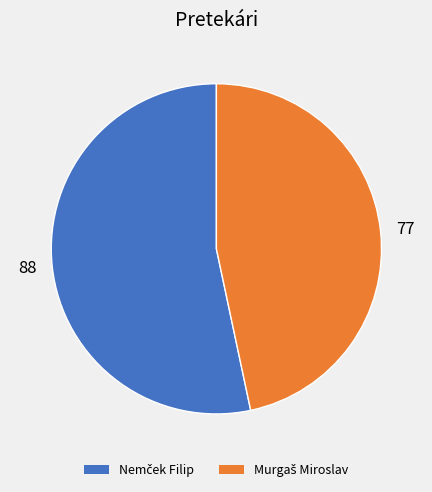

Is there any slice that represents more than half of the pie?

Yes